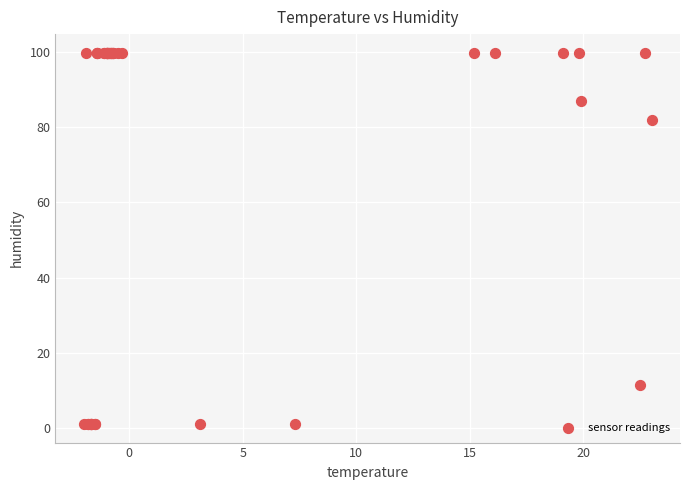

What Y value in the scatter plot is closest to 50?

82.1